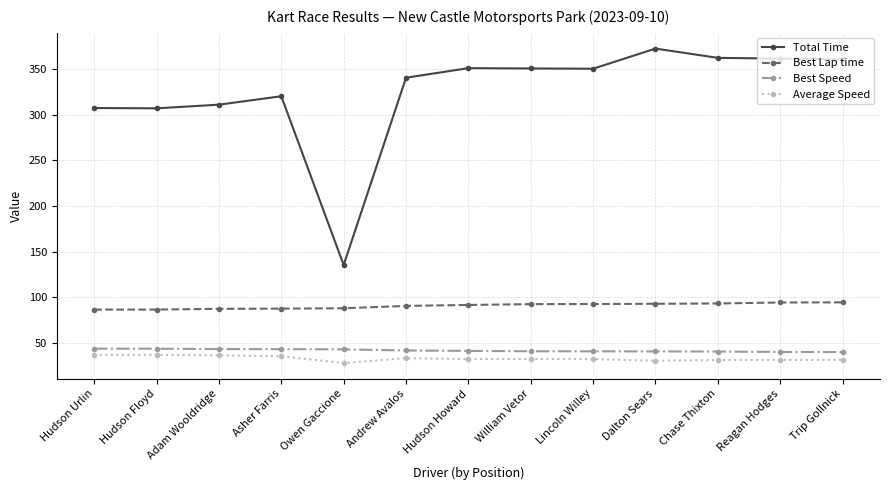

Read the Best Lap time value at Reagan Hodges.

94.3